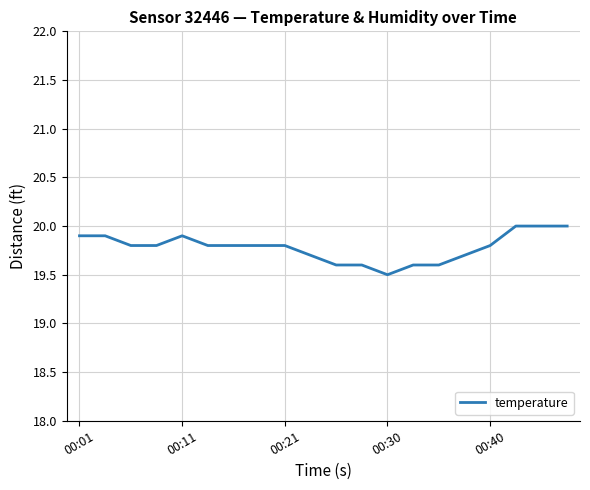

What is the minimum value shown in the chart?

19.5